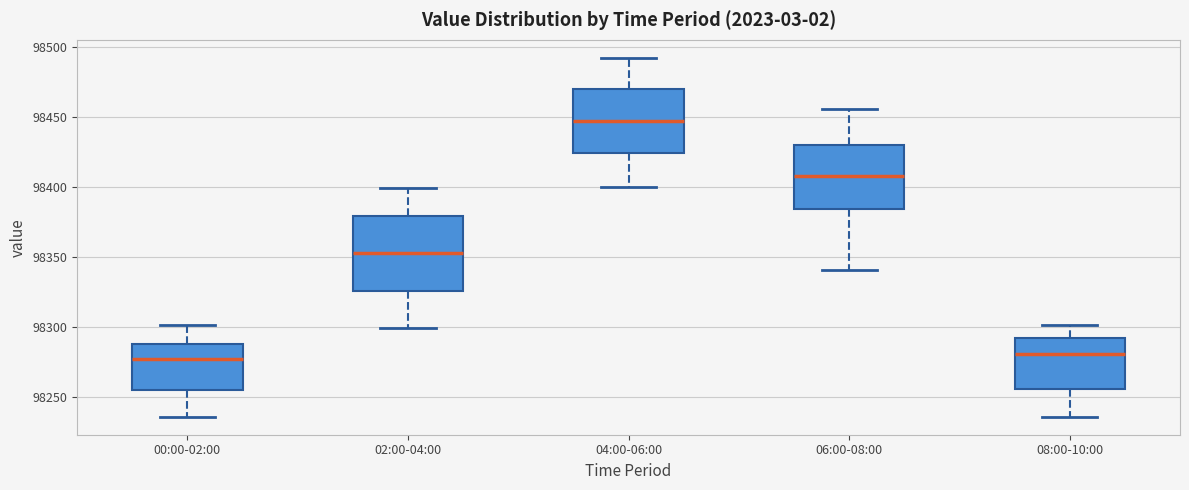

Which box has the highest median line?

04:00-06:00